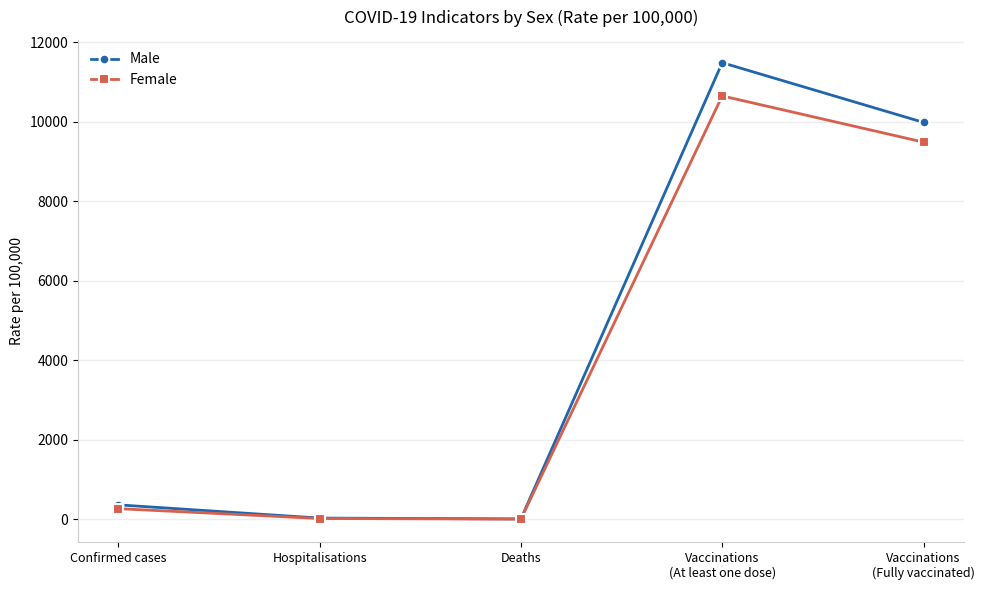

List the series in order of their peak value, lowest first.

Female, Male